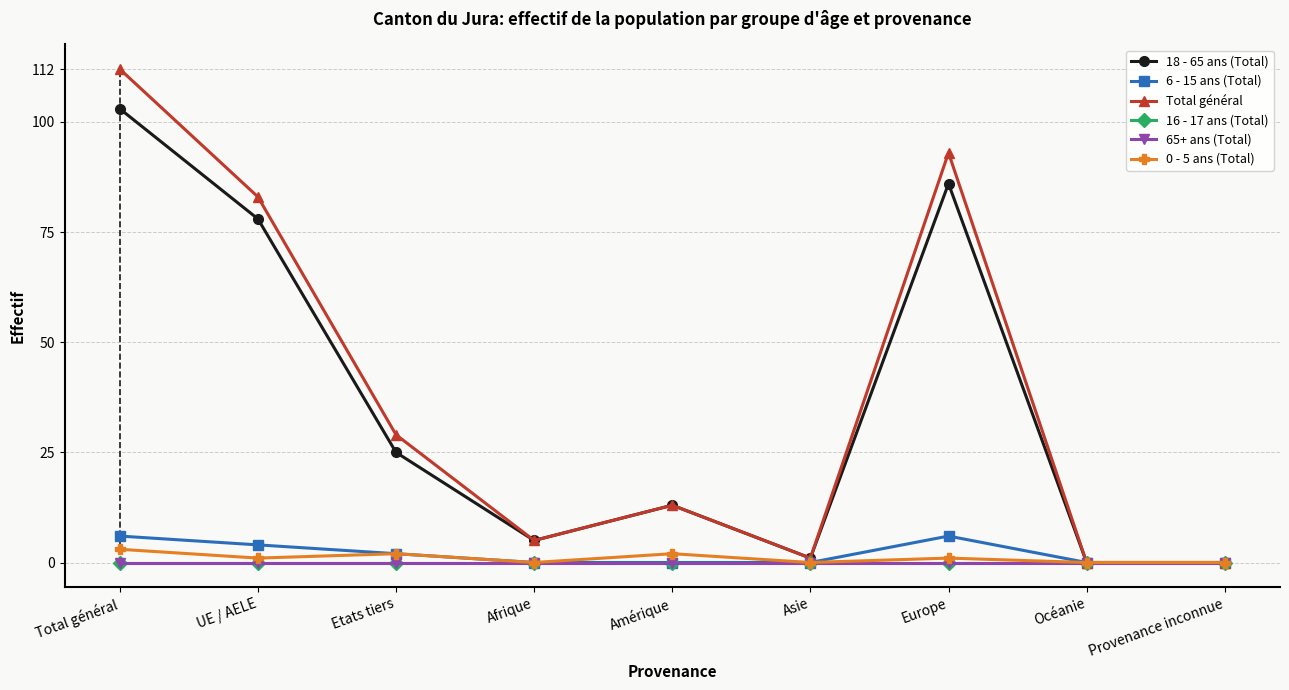

Does the chart have visible grid lines?

Yes